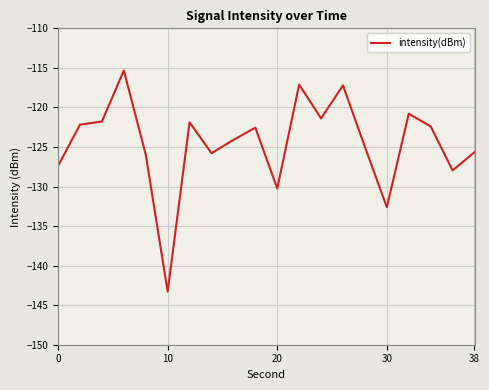

What is the difference between the maximum and minimum values?

27.9